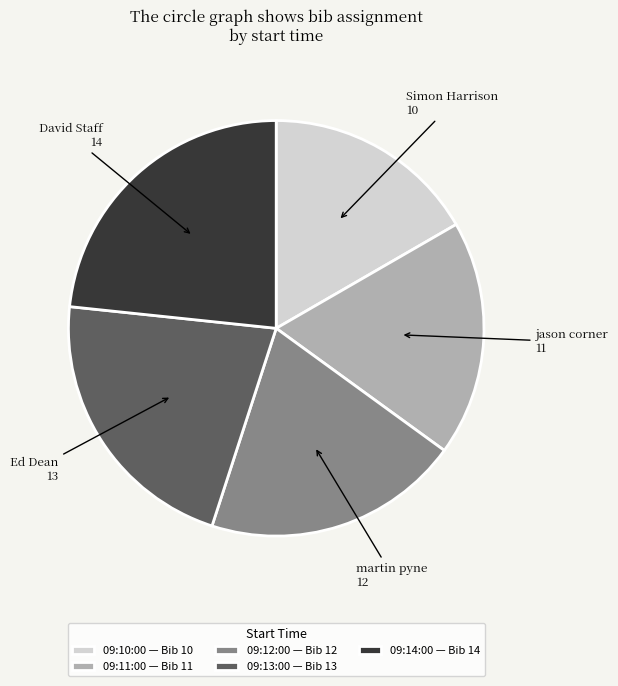

How many segments does this pie chart have?

5